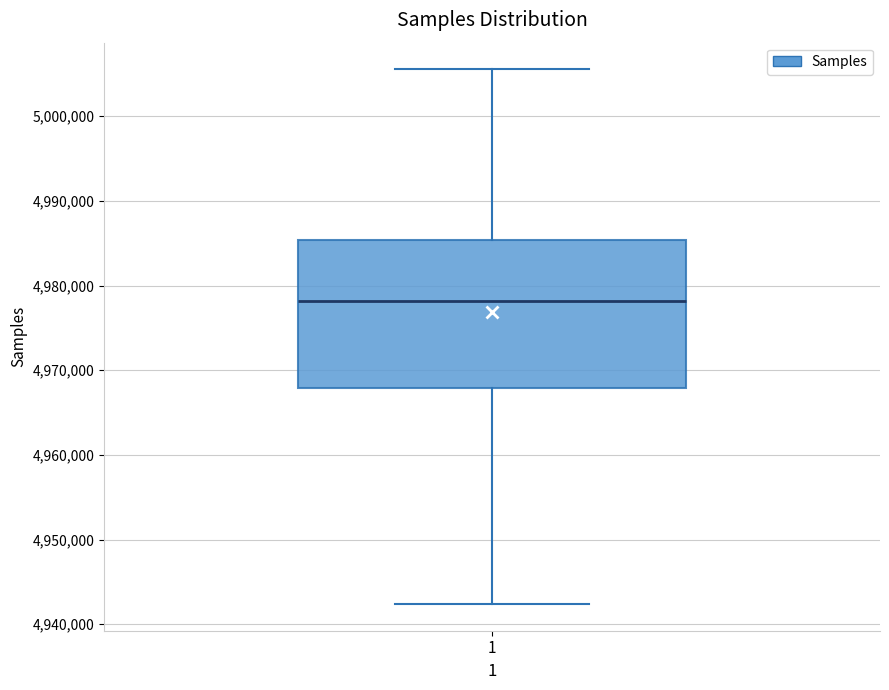

Read this box plot against the y-axis: the position of the median line, the range covered by the box, and the ends of both whiskers. The values are not printed on the chart, so give them approximately, as read against the axis.

median 4978000, box 4968000 to 4985000, whiskers 4942000 to 5006000